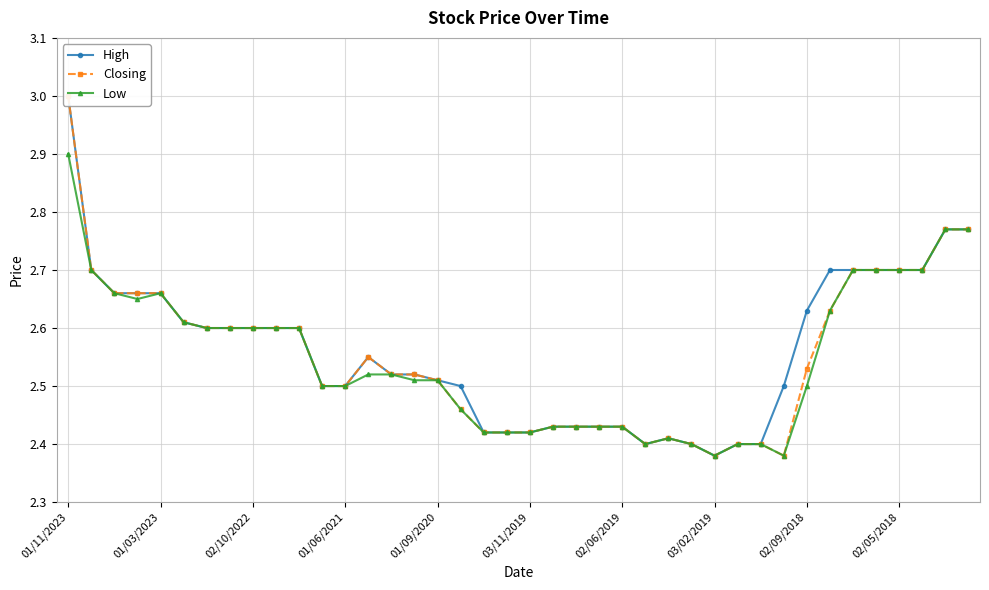

At which category does the chart reach its peak across all series?

01/11/2023